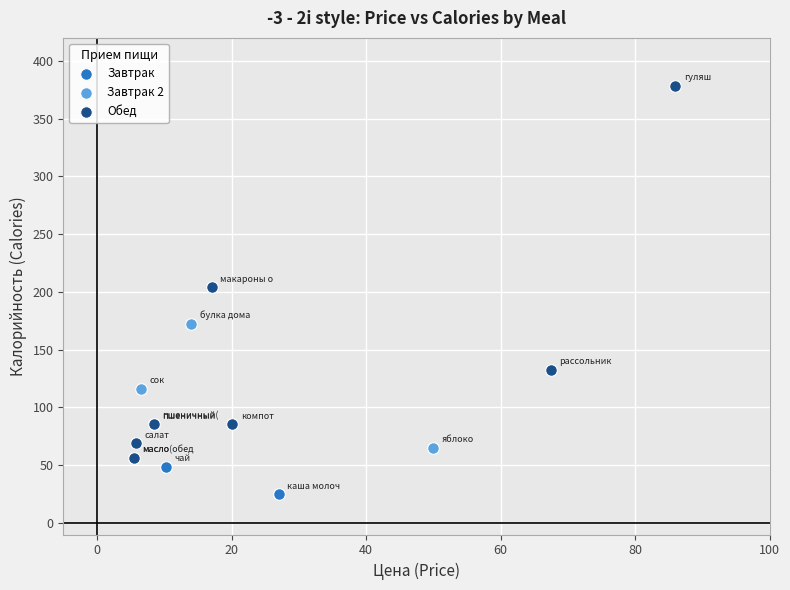

Which series has the widest spread of Y values?

Обед